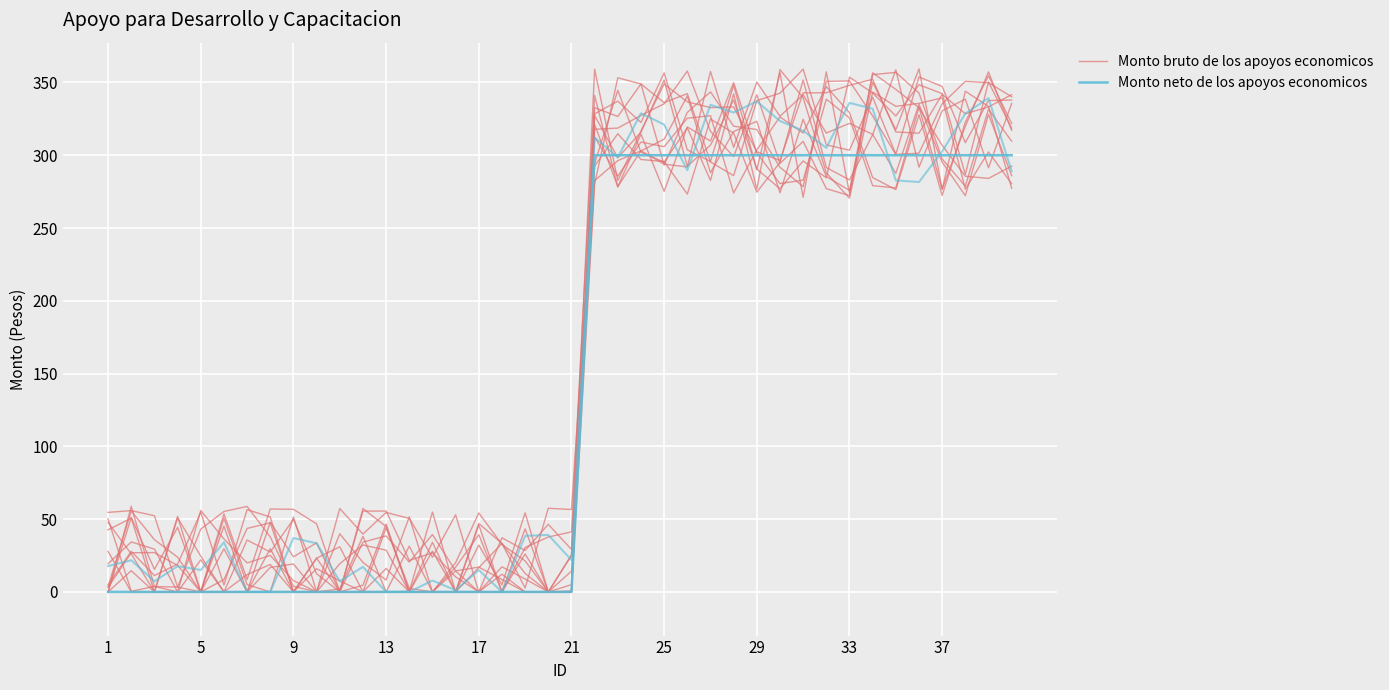

What is the difference between the maximum and second lowest values in the Monto neto de los apoyos economicos series?

300.0